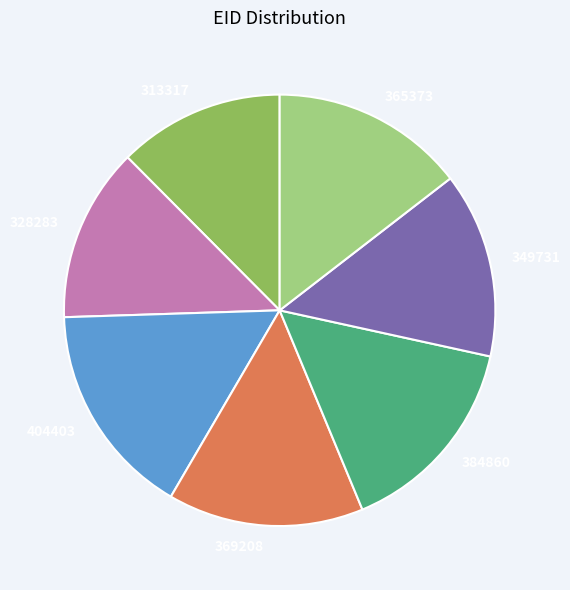

Between 369208 and 404403, which is larger?

404403